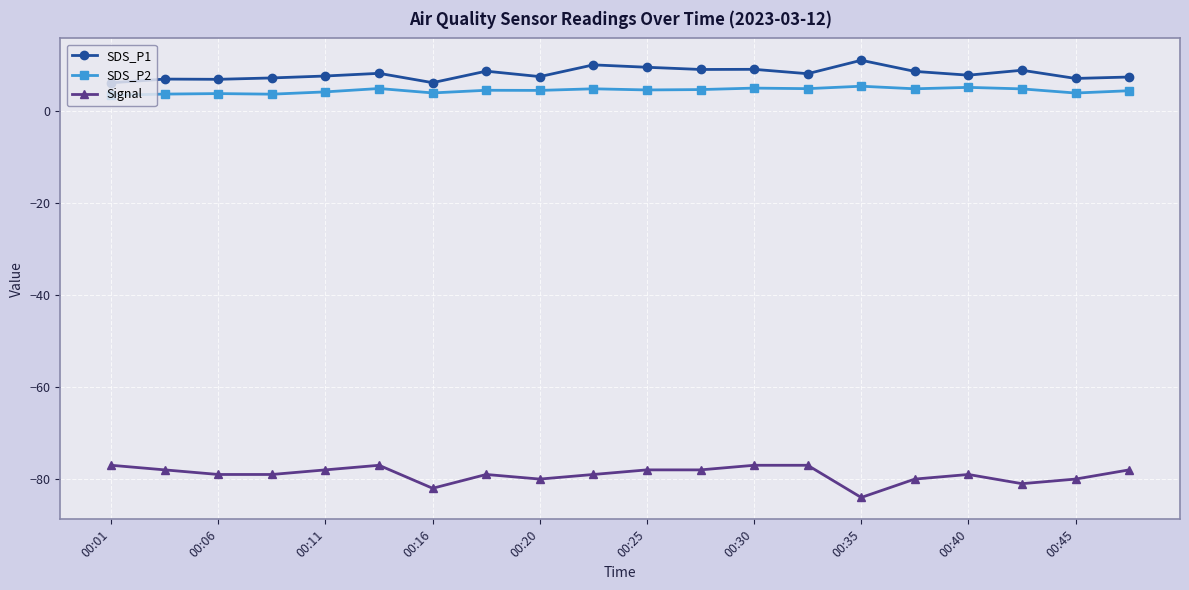

Which series has the widest spread of values?

Signal